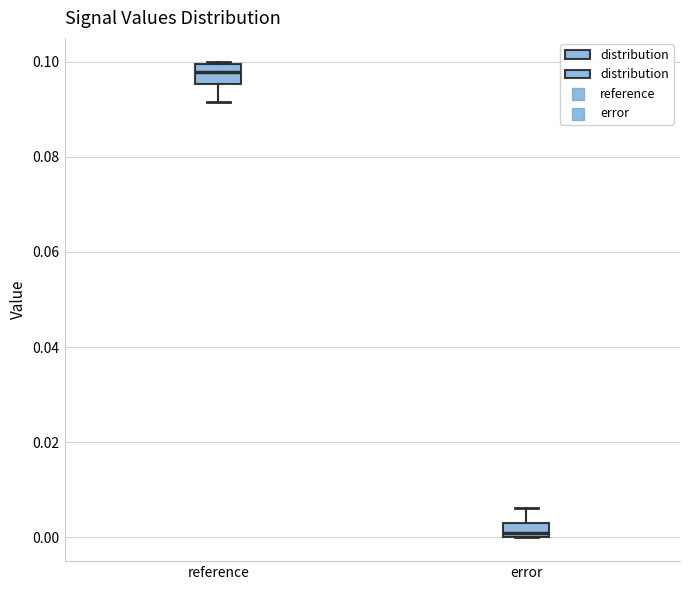

Where is the lower edge of the box for reference on the y-axis? The values are not printed on the chart, so give them approximately, as read against the axis.

0.096